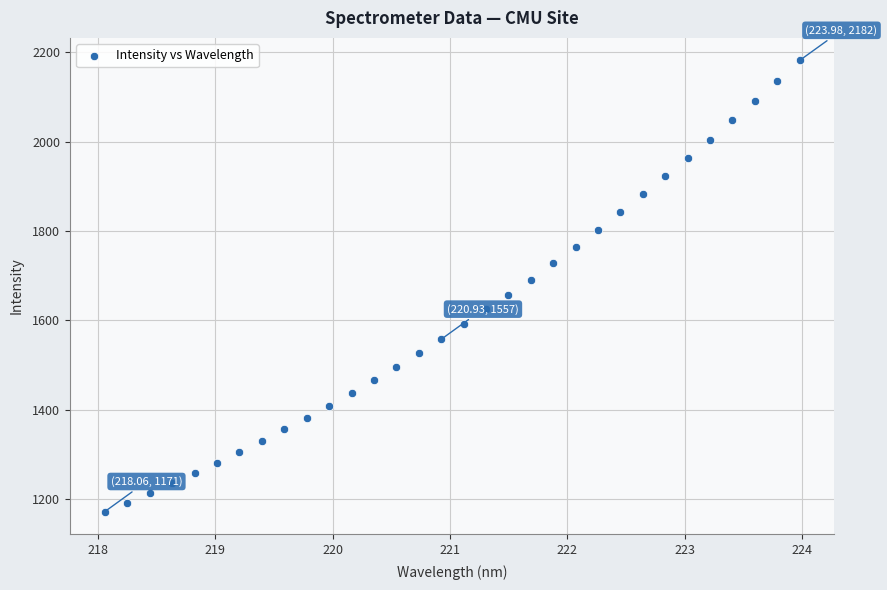

What is the range of X values (max minus min)?

5.9